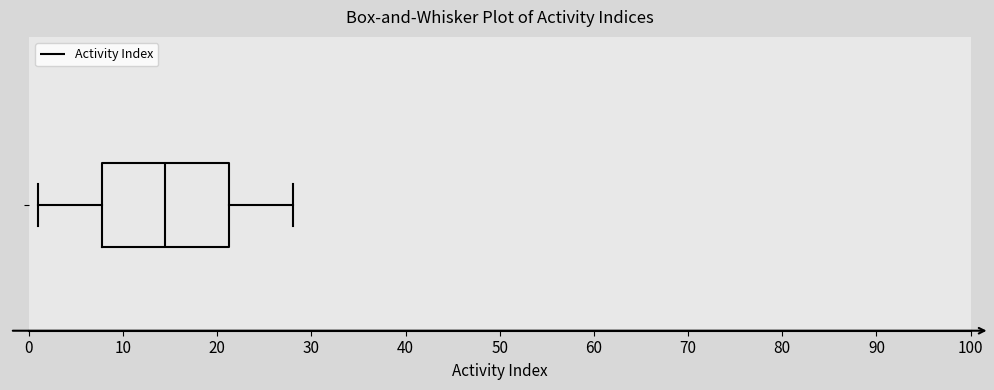

Where does the right whisker of the box end on the x-axis? The values are not printed on the chart, so give them approximately, as read against the axis.

28